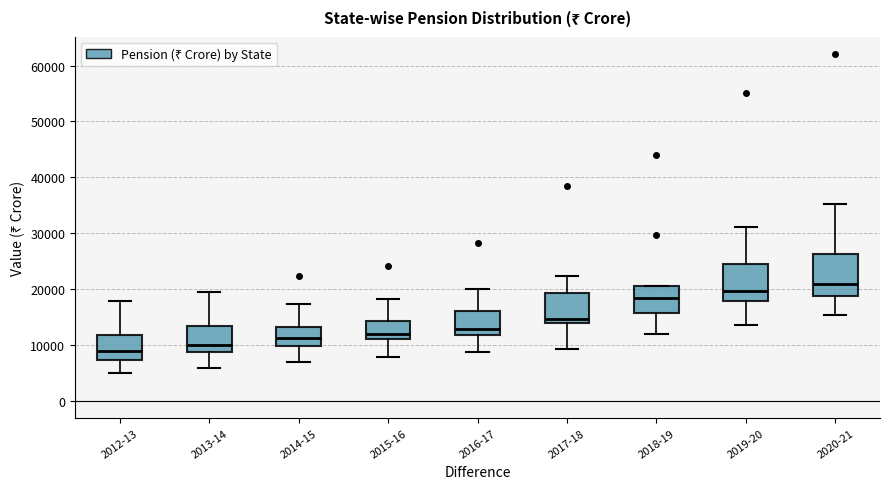

Reading left to right, transcribe this box plot: for each box, give where its median line is, the range the box spans, and where its two whiskers end, as read against the y-axis. The values are not printed on the chart, so give them approximately, as read against the axis.

2012-13: median 9000, box 7000 to 12000, whiskers 5000 to 18000
2013-14: median 10000, box 9000 to 13000, whiskers 6000 to 20000
2014-15: median 11000, box 10000 to 13000, whiskers 7000 to 17000
2015-16: median 12000, box 11000 to 14000, whiskers 8000 to 18000
2016-17: median 13000, box 12000 to 16000, whiskers 9000 to 20000
2017-18: median 15000, box 14000 to 19000, whiskers 9000 to 22000
2018-19: median 18000, box 16000 to 20000, whiskers 12000 to 20000
2019-20: median 20000, box 18000 to 25000, whiskers 13000 to 31000
2020-21: median 21000, box 19000 to 26000, whiskers 15000 to 35000